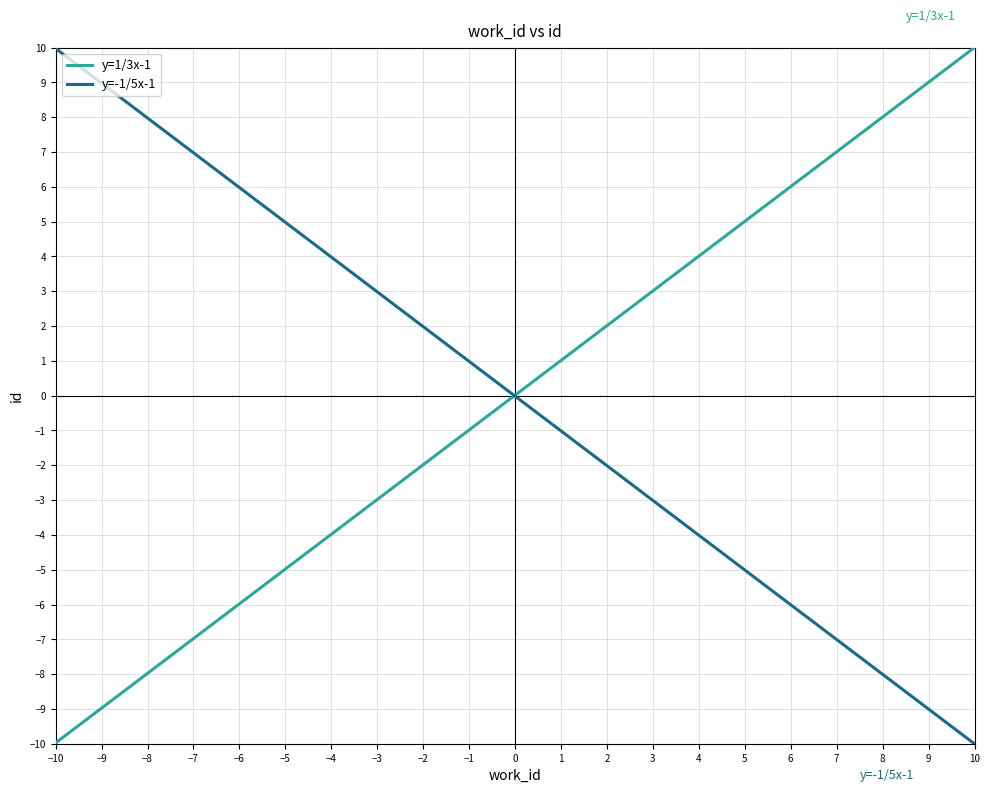

At how many categories does at least one series exceed 3?

7